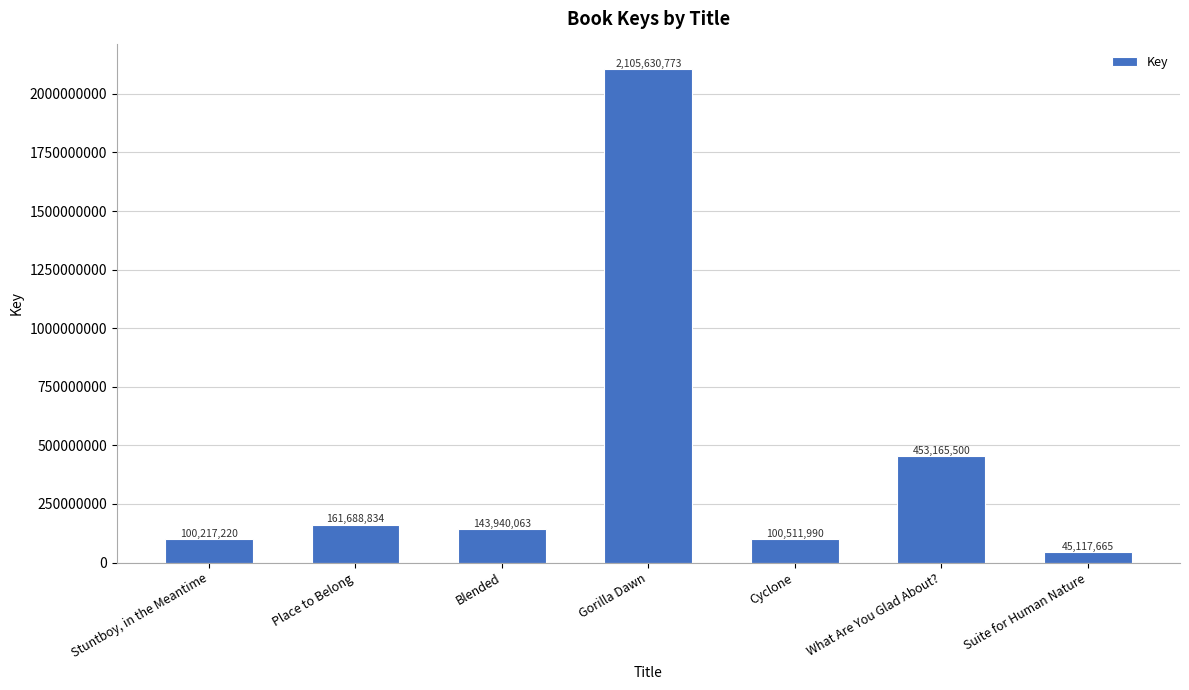

The value at Place to Belong is 254834336. True or false?

False